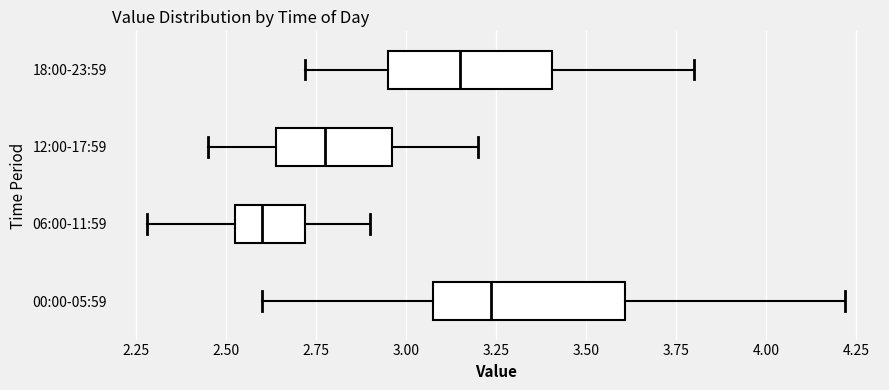

Which box's median line is the furthest to the right?

00:00-05:59